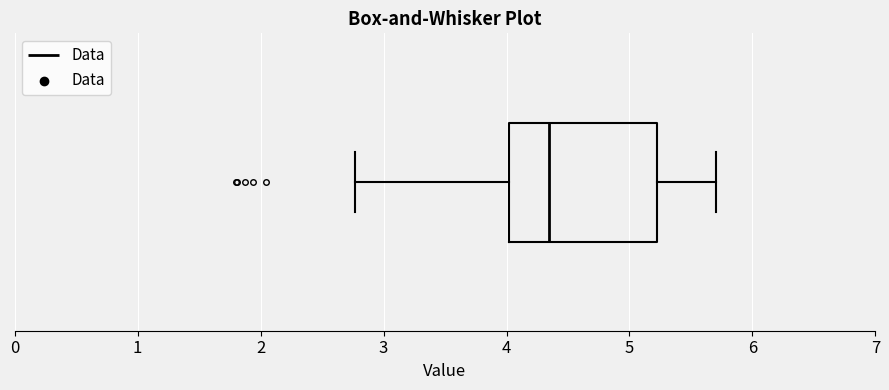

Where does the median line of the box sit on the x-axis? The values are not printed on the chart, so give them approximately, as read against the axis.

4.3